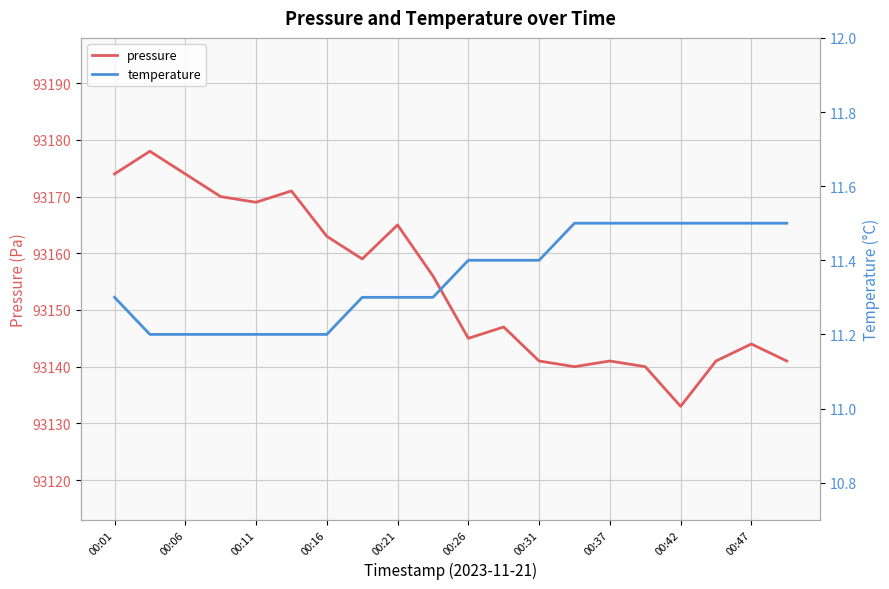

What position from the left is 17?

18